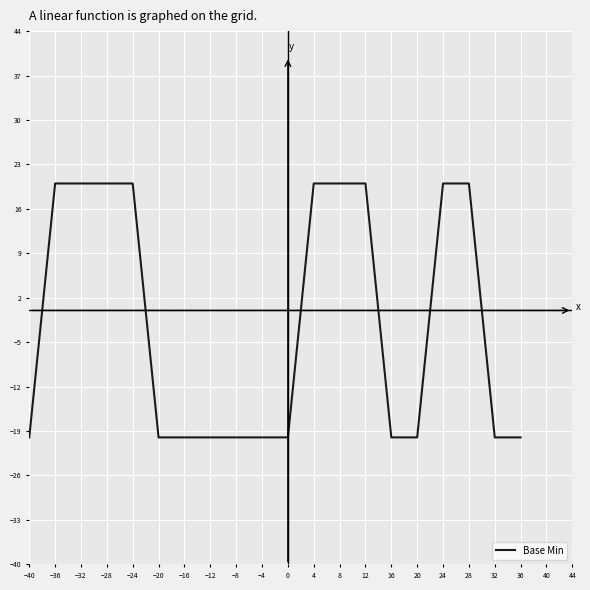

How many values are between -20 and 20?

20